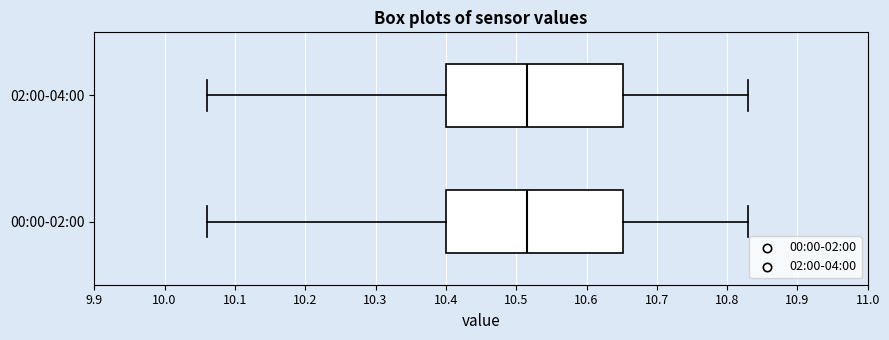

Reading bottom to top, transcribe this box plot: for each box, give where its median line is, the range the box spans, and where its two whiskers end, as read against the x-axis. The values are not printed on the chart, so give them approximately, as read against the axis.

00:00-02:00: median 10.52, box 10.40 to 10.65, whiskers 10.06 to 10.83
02:00-04:00: median 10.52, box 10.40 to 10.65, whiskers 10.06 to 10.83